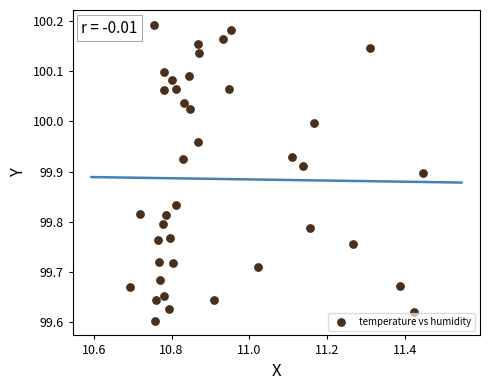

What is the range of X values (max minus min)?

0.8